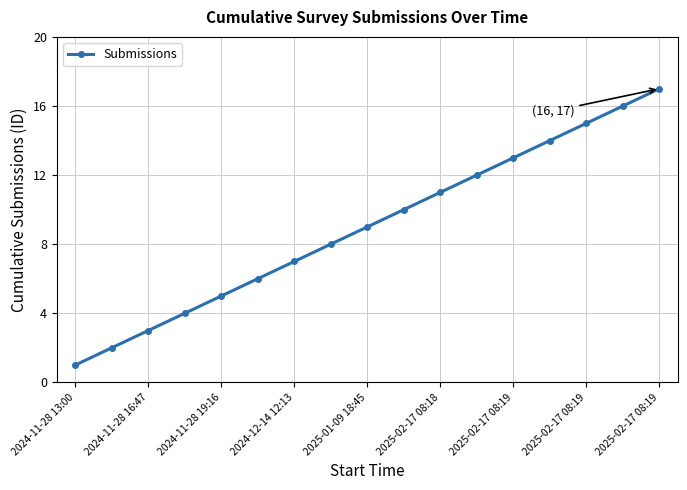

What is the maximum value shown in the chart?

17